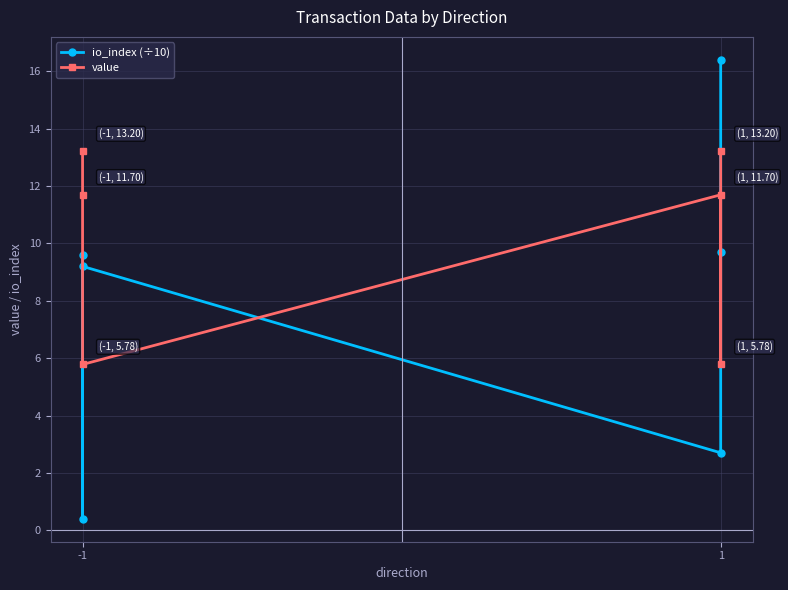

List the series in order of their overall mean, highest first.

value, io_index (÷10)